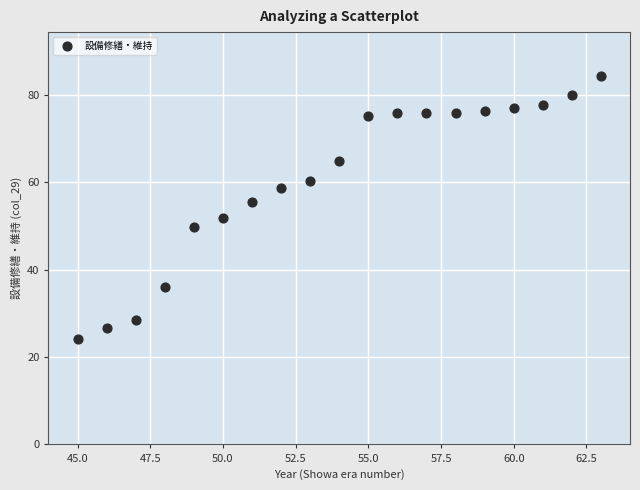

What is the range of X values (max minus min)?

18.0